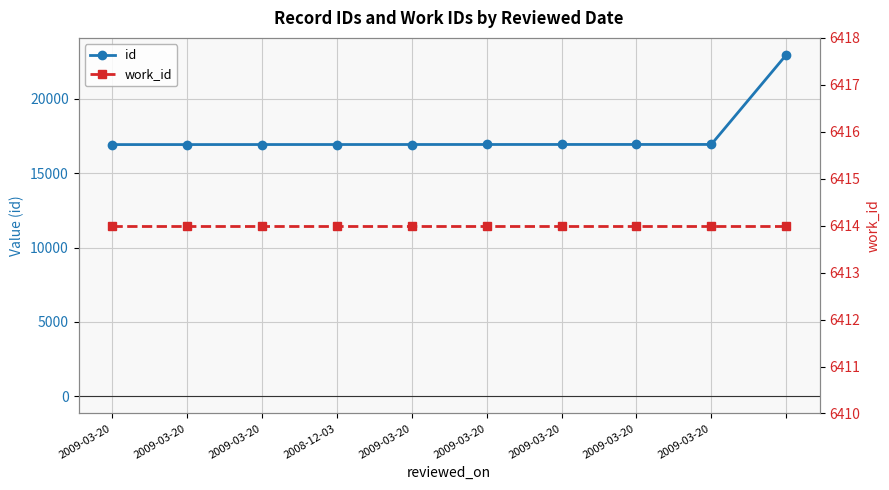

True or false: id and work_id intersect in this chart.

False